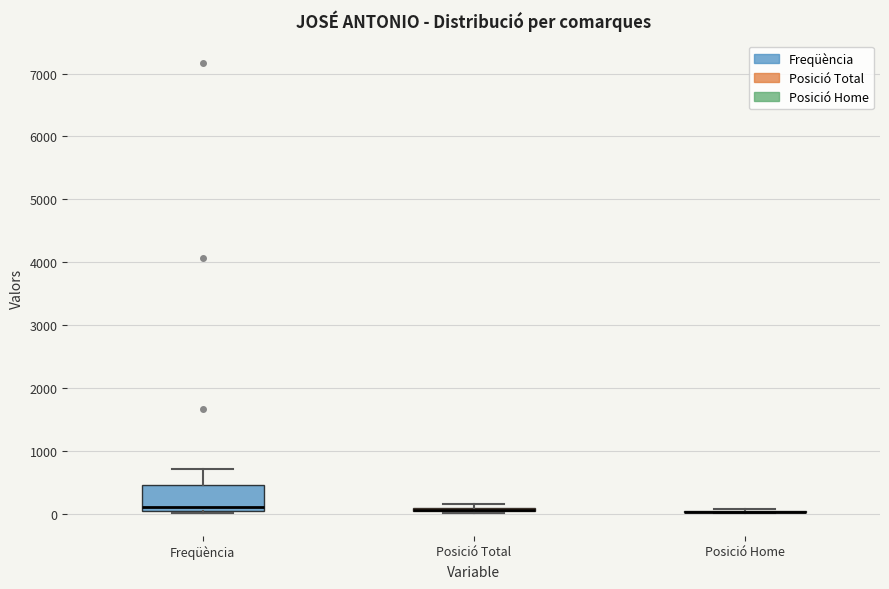

Comparing the boxes themselves (not the whiskers), which one is the tallest?

Freqüència